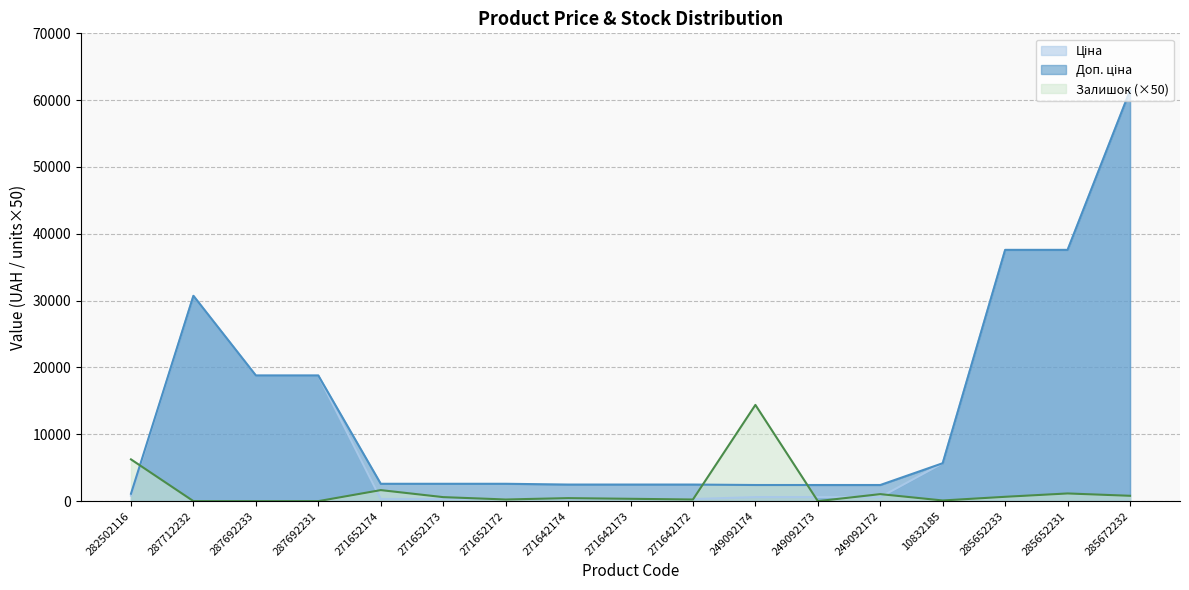

Is it true that Залишок equals 261.1 at 285652231?

False